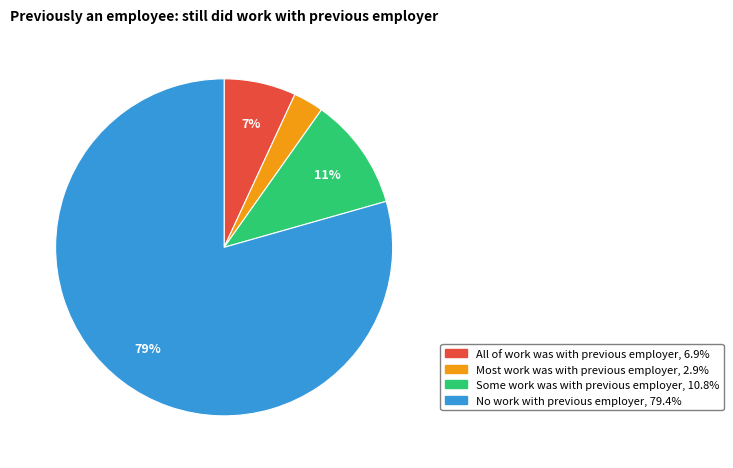

The Most work was with previous employer slice represents 3% of the pie. True or false?

True